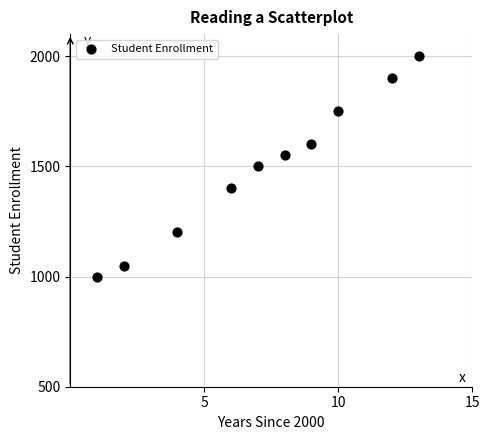

What is the average Y value?

1495